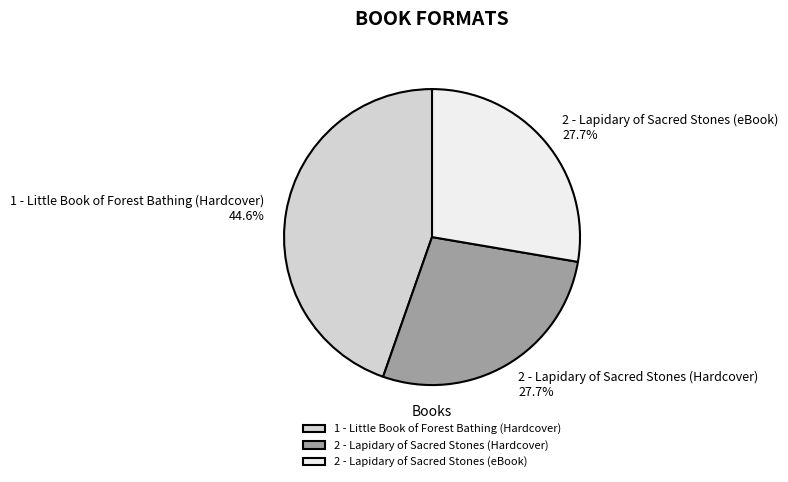

Which has a higher value, 1 - Little Book of Forest Bathing (Hardcover) or 2 - Lapidary of Sacred Stones (eBook)?

1 - Little Book of Forest Bathing (Hardcover)